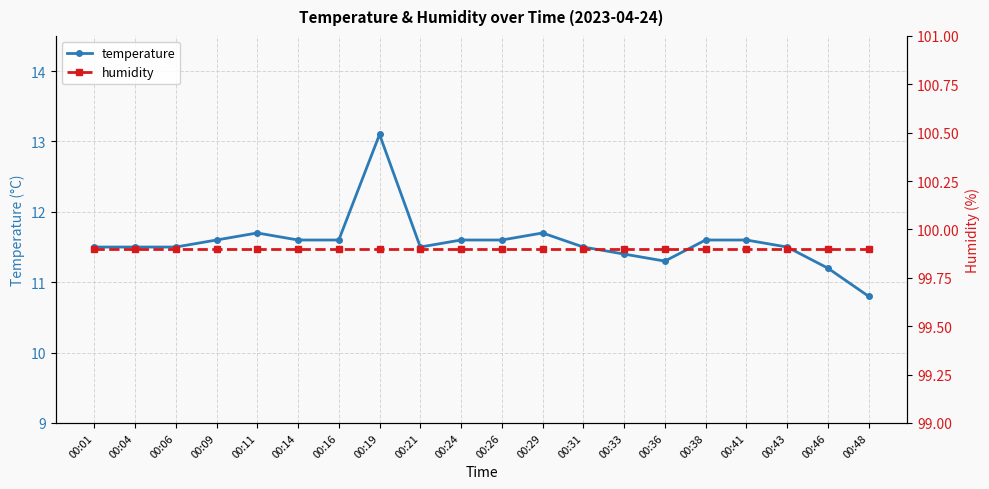

What is the lowest value of the temperature series?

10.8